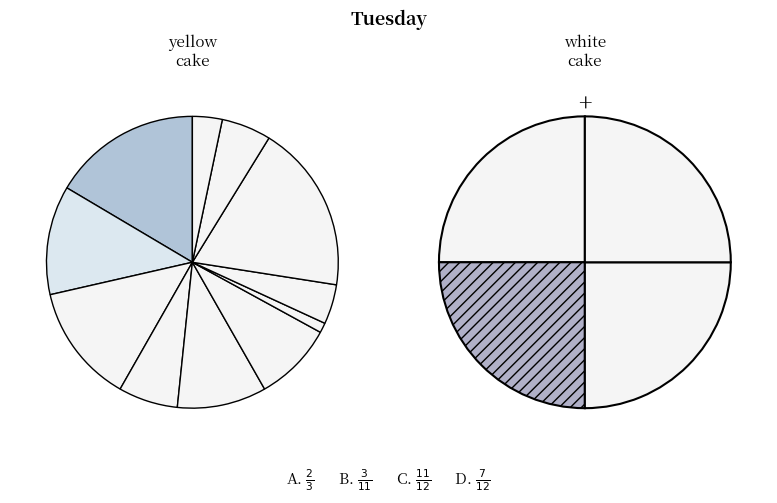

To the nearest percent, what is the combined percentage of C1 and C2?

29%